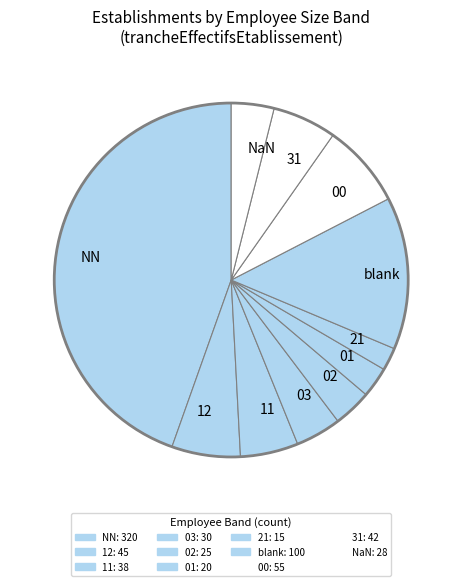

The 01 slice represents 18% of the pie. True or false?

False